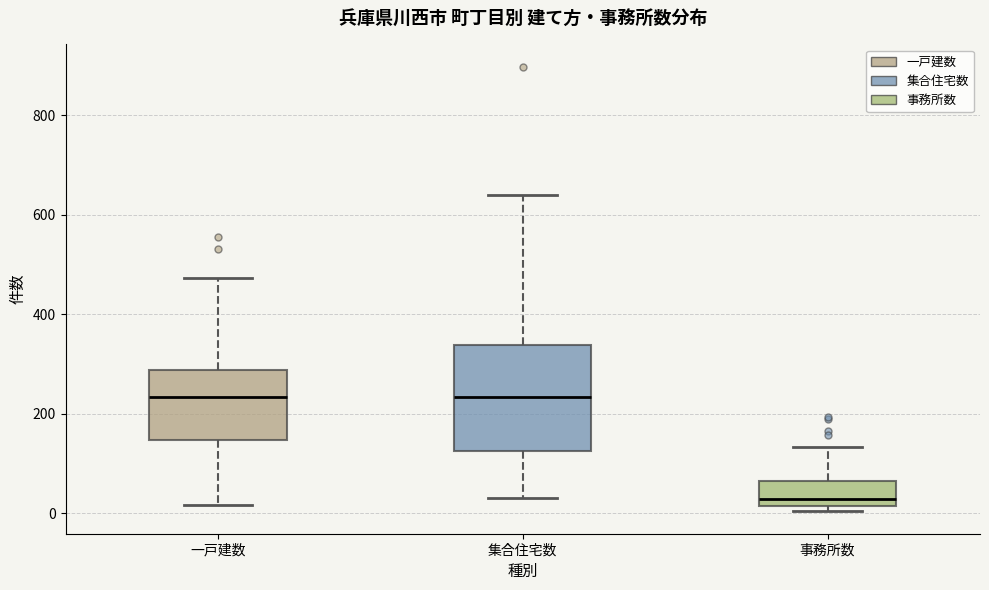

Reading left to right, transcribe this box plot: for each box, give where its median line is, the range the box spans, and where its two whiskers end, as read against the y-axis. The values are not printed on the chart, so give them approximately, as read against the axis.

一戸建数: median 240, box 140 to 280, whiskers 20 to 480
集合住宅数: median 240, box 120 to 340, whiskers 40 to 640
事務所数: median 40, box 20 to 60, whiskers 0 to 140